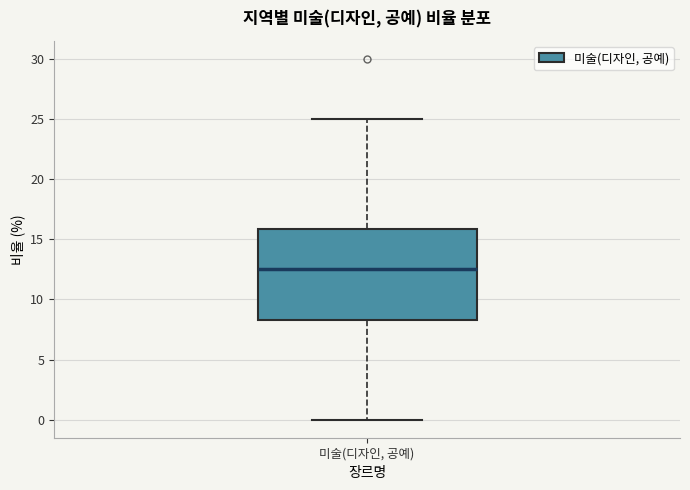

Read this box plot against the y-axis: the position of the median line, the range covered by the box, and the ends of both whiskers. The values are not printed on the chart, so give them approximately, as read against the axis.

median 12.5, box 8.5 to 16.0, whiskers 0.0 to 25.0